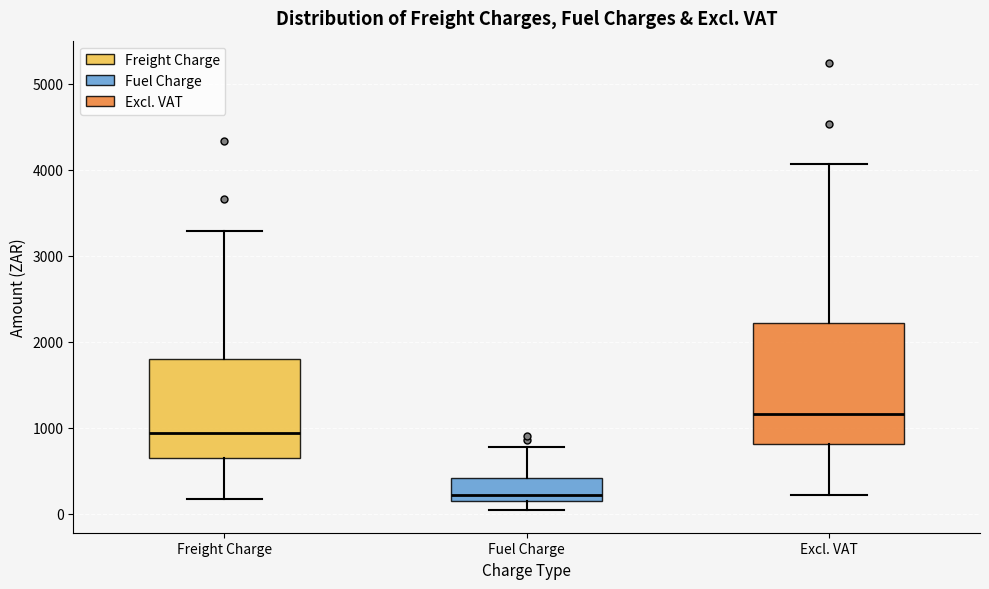

Which box has the highest median line?

Excl. VAT